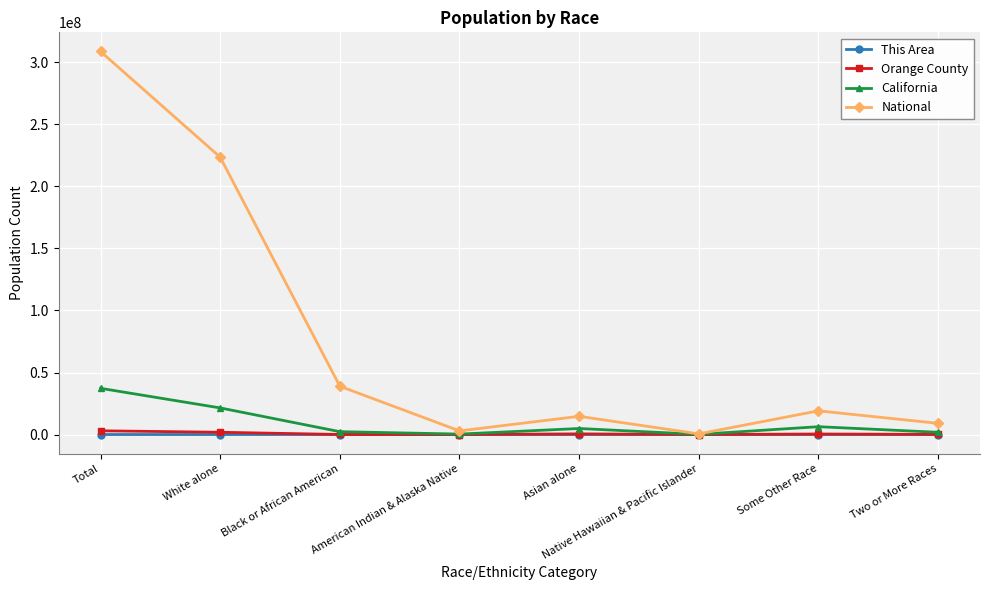

What position from the left is Native Hawaiian & Pacific Islander?

6